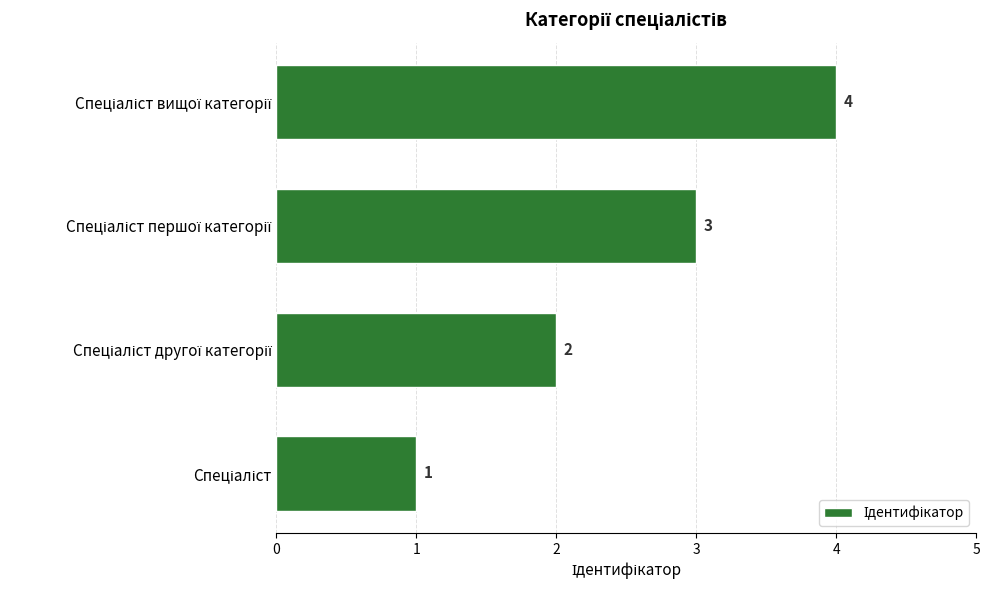

Does the chart contain stacked bars?

No